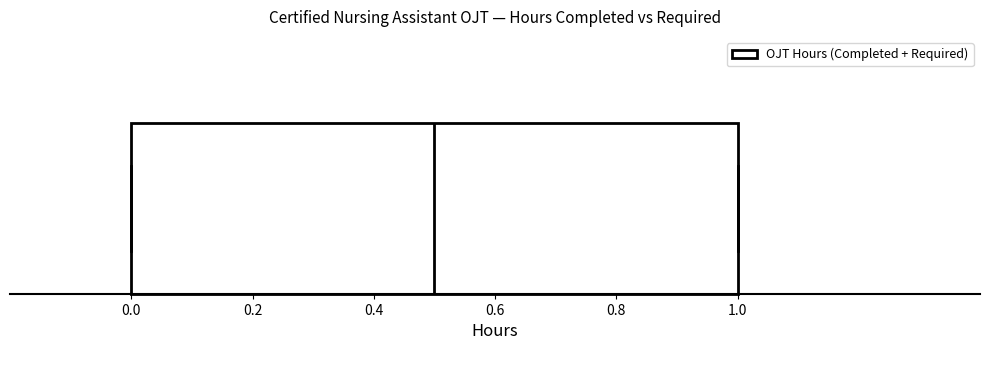

Transcribe this box plot: give where the median line is, the range the box spans, and where the two whiskers end, as read against the x-axis. The values are not printed on the chart, so give them approximately, as read against the axis.

median 0.5, box 0.0 to 1.0, whiskers 0.0 to 1.0